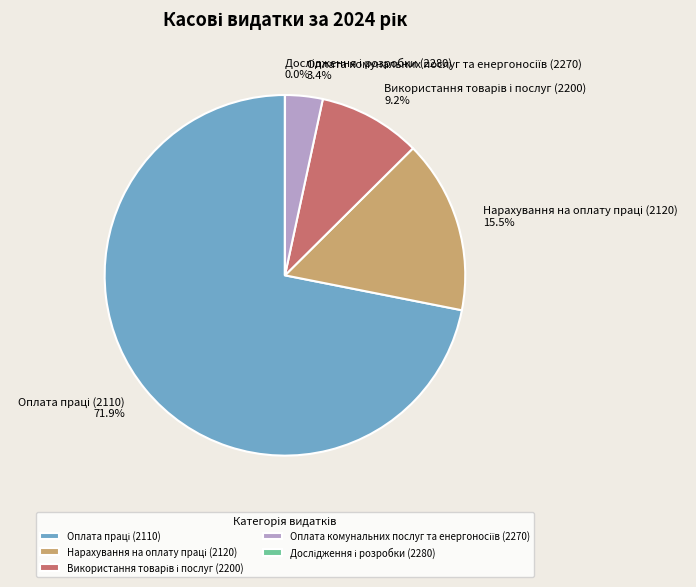

Does any single category account for the majority?

Yes